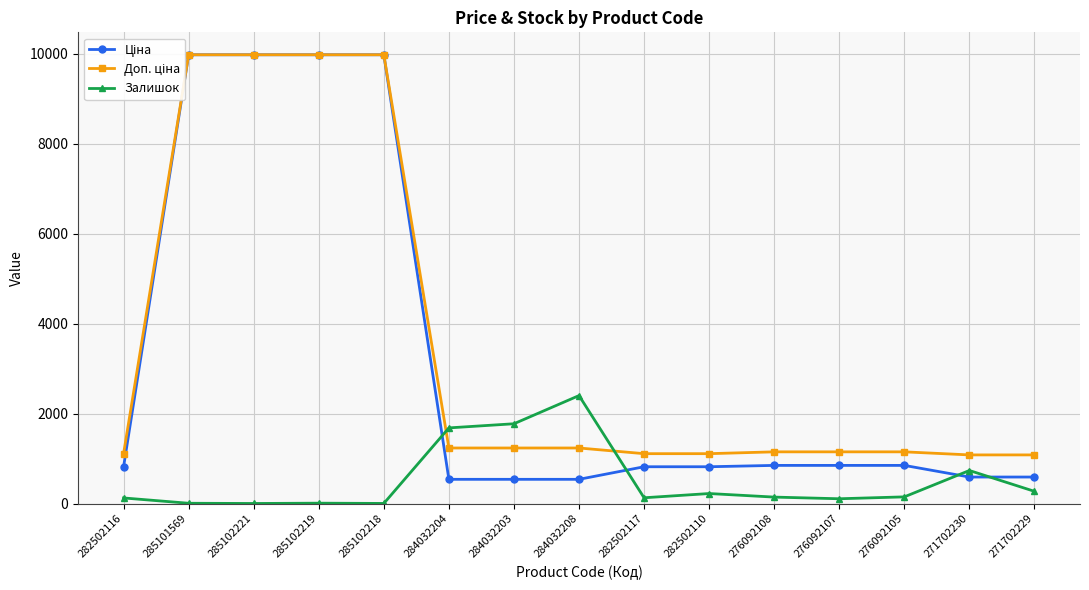

Which series has the widest spread of values?

Ціна